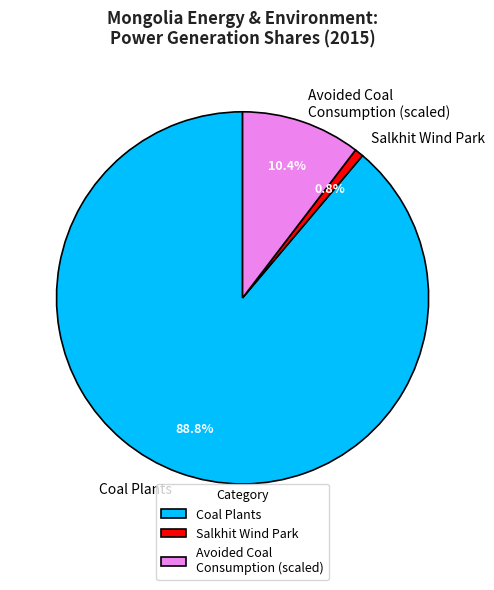

Combined, do Coal Plants and Avoided Coal Consumption (scaled) account for over 50%?

Yes